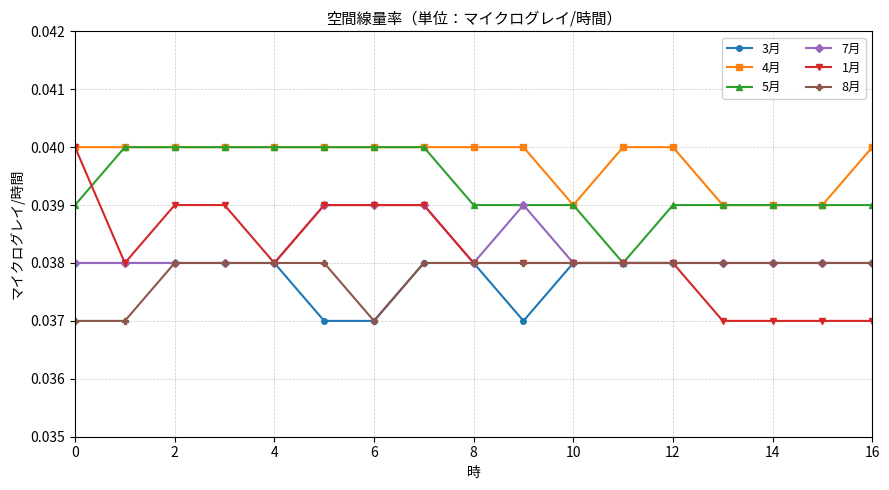

Which series has the widest spread of values?

1月